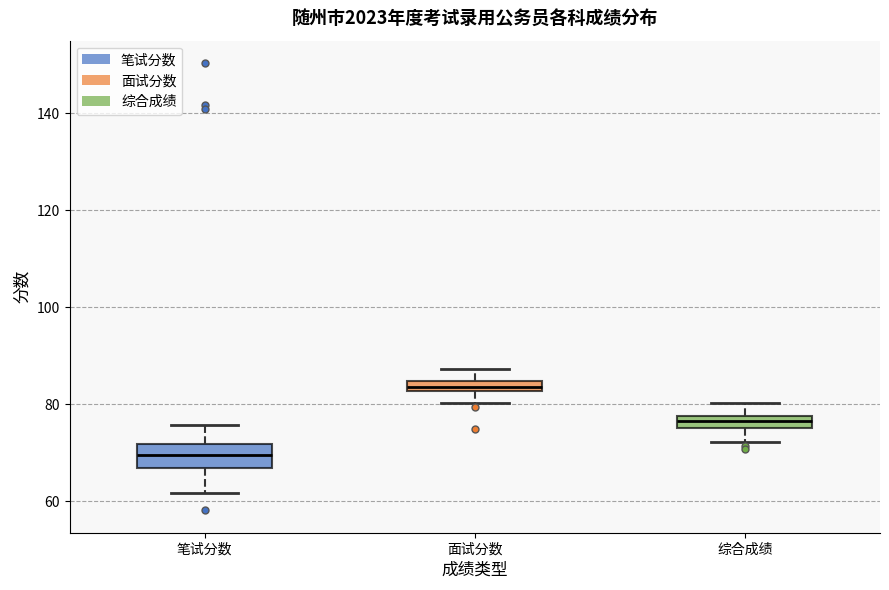

Where does the upper whisker of the box for 综合成绩 end on the y-axis? The values are not printed on the chart, so give them approximately, as read against the axis.

80